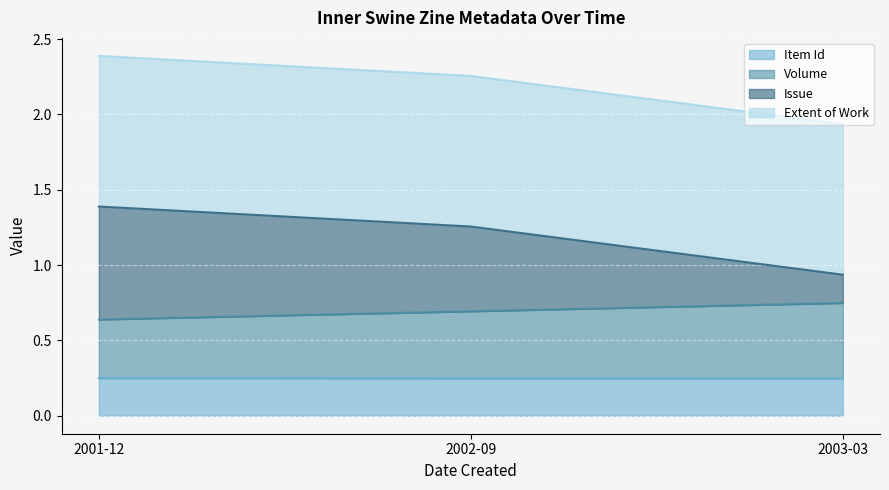

Does the chart display data point markers on the line(s)?

No